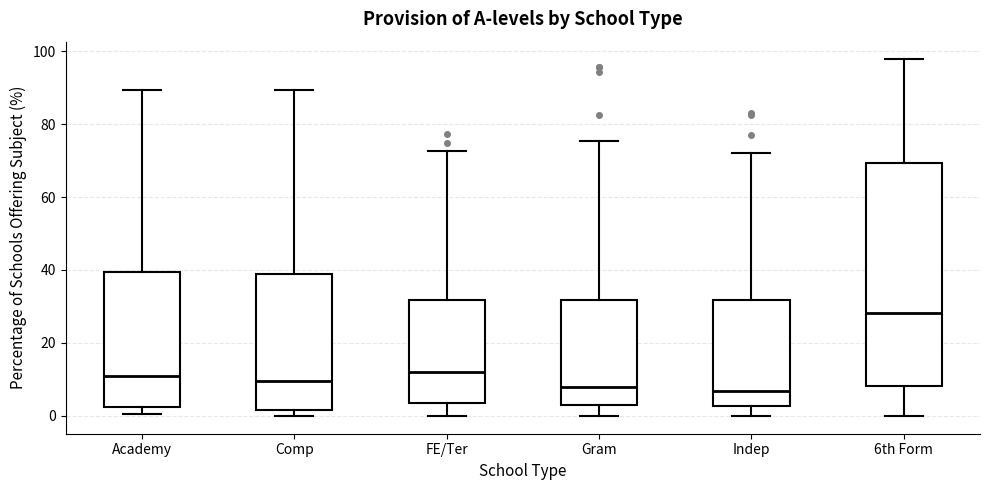

Where does the median line of the box for Indep sit on the y-axis? The values are not printed on the chart, so give them approximately, as read against the axis.

6